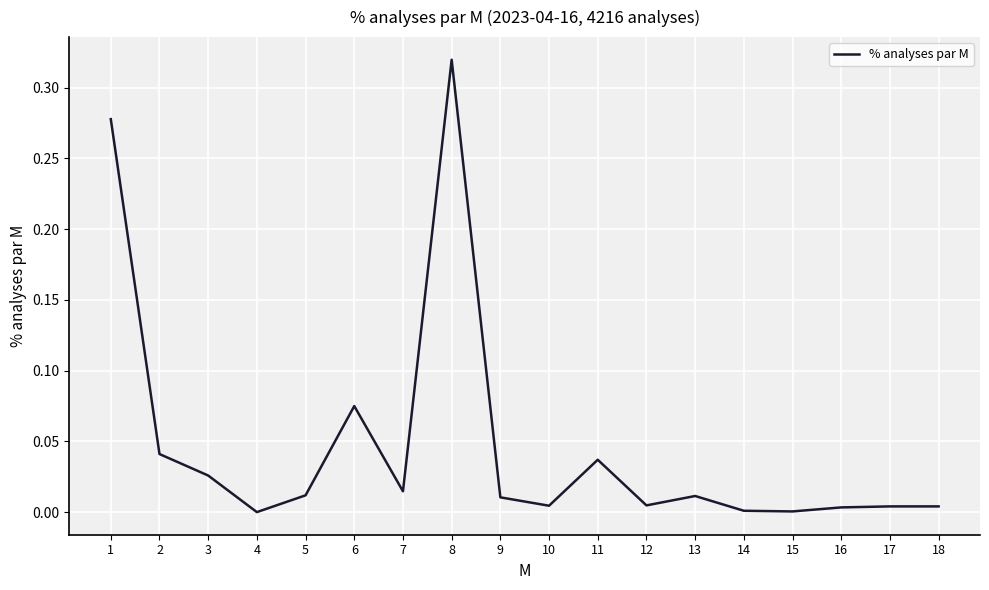

Is it true that the value at 17 is 0.0?

True